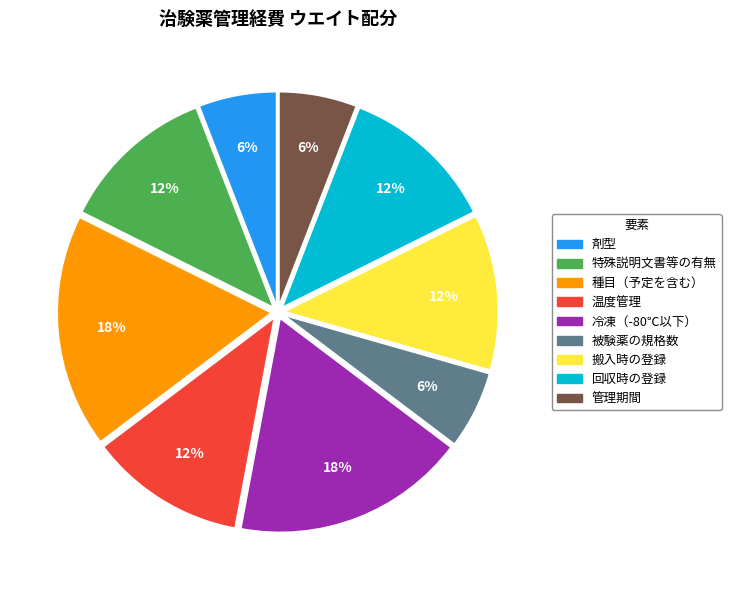

To the nearest percent, what percentage of the pie is 冷凍（-80℃以下）?

18%